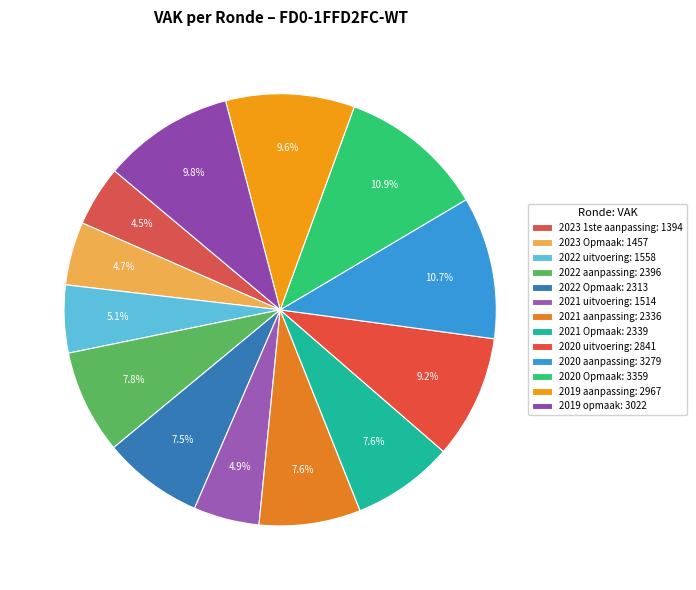

To the nearest percent, what percentage of the pie is 2023 Opmaak?

5%